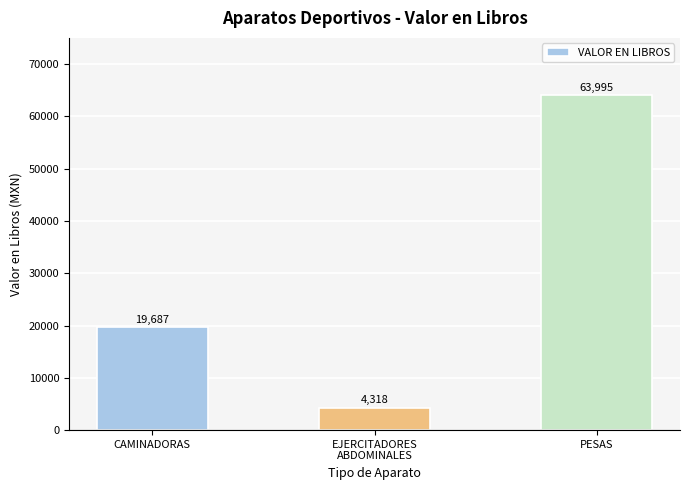

Between PESAS and EJERCITADORES
ABDOMINALES, which is larger?

PESAS